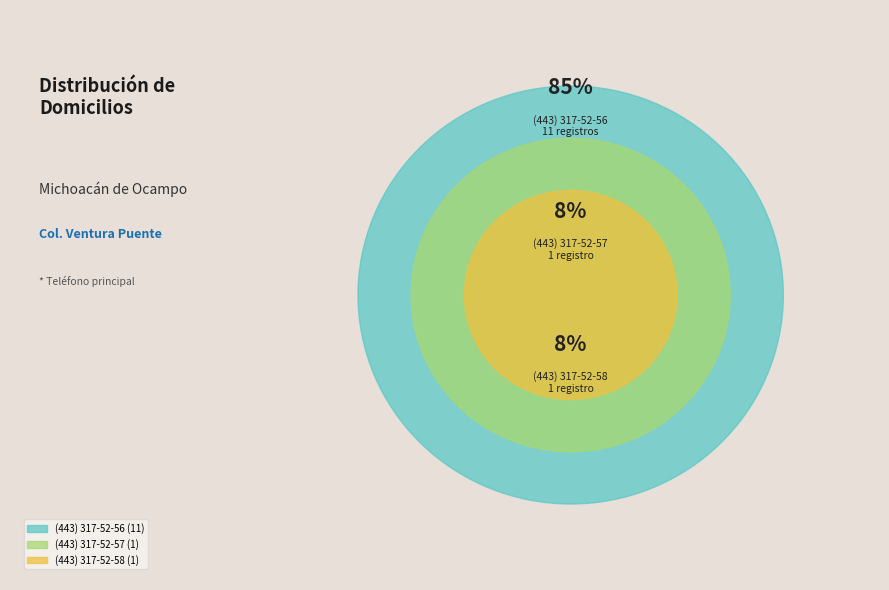

How many segments does this pie chart have?

3